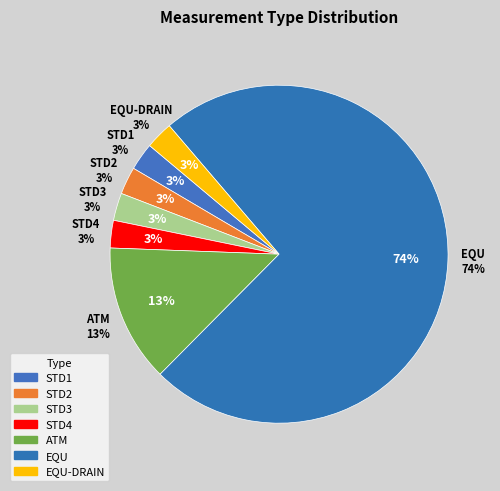

Which slice represents more than half of the pie?

EQU